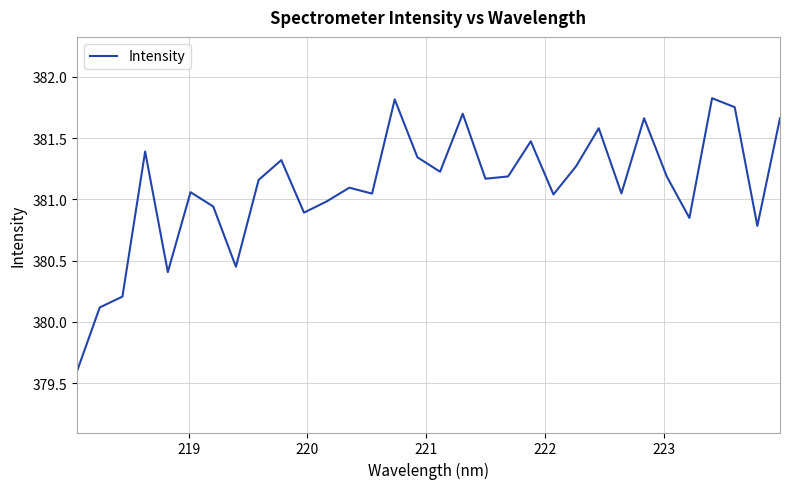

What is the difference between the maximum and minimum values?

2.2